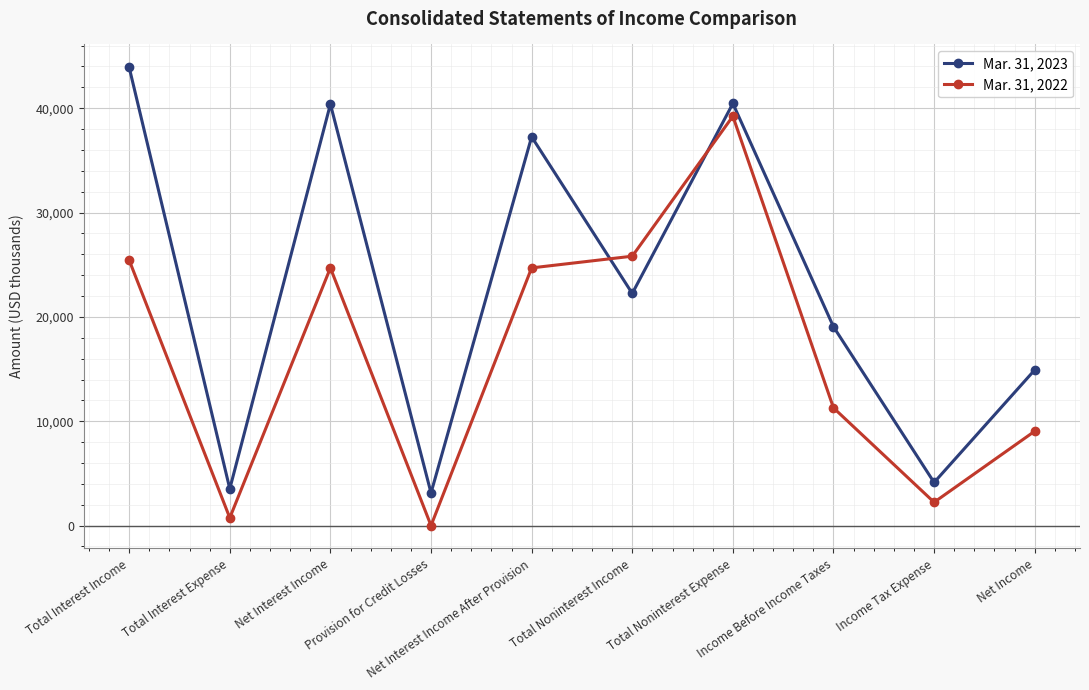

True or false: Mar. 31, 2023 and Mar. 31, 2022 intersect in this chart.

True